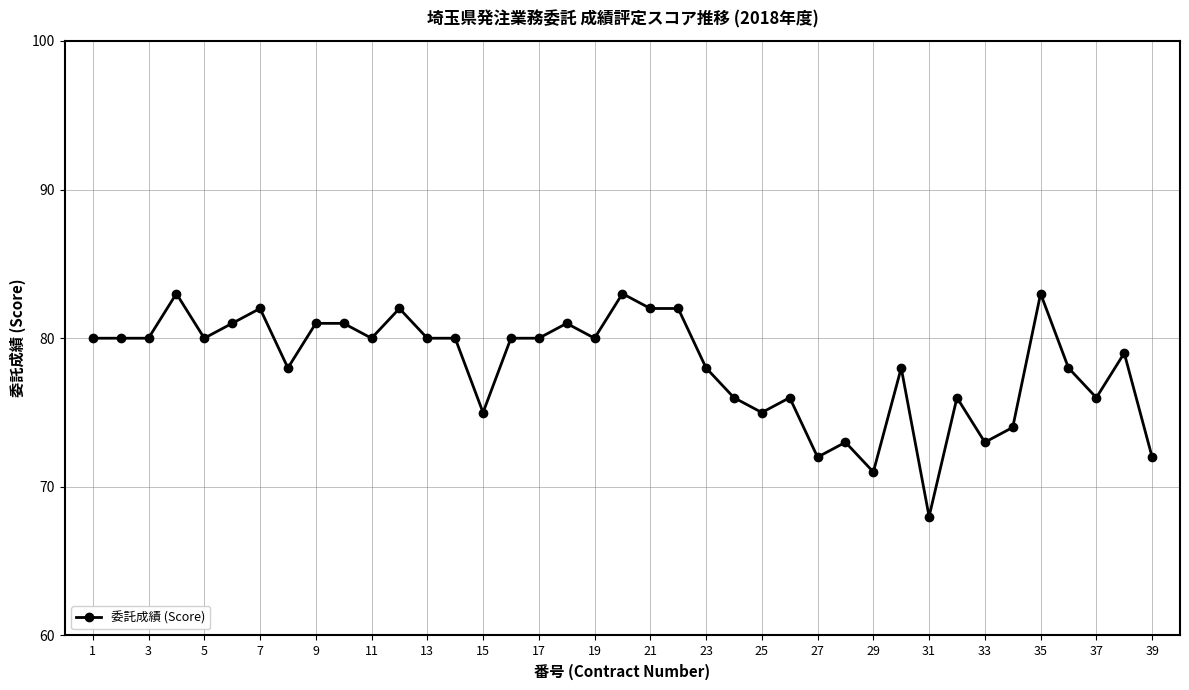

What is the difference between the maximum and second lowest values?

12